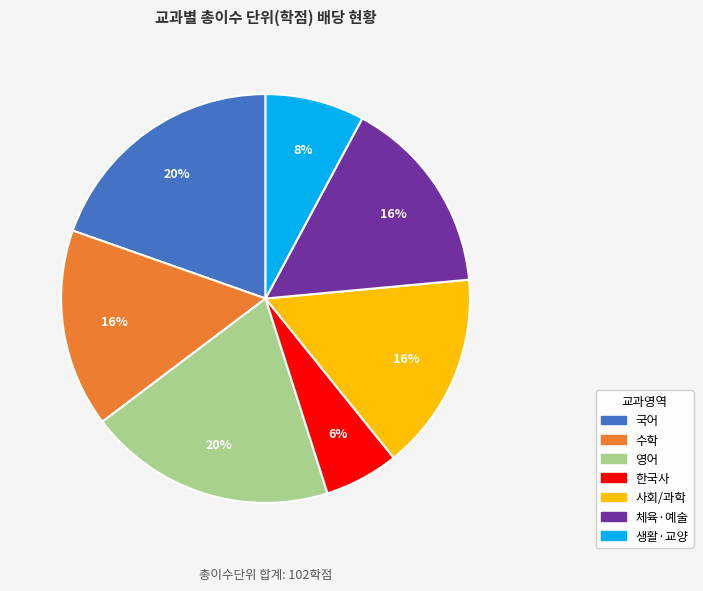

To the nearest percent, what percentage of the pie is 생활·교양?

8%